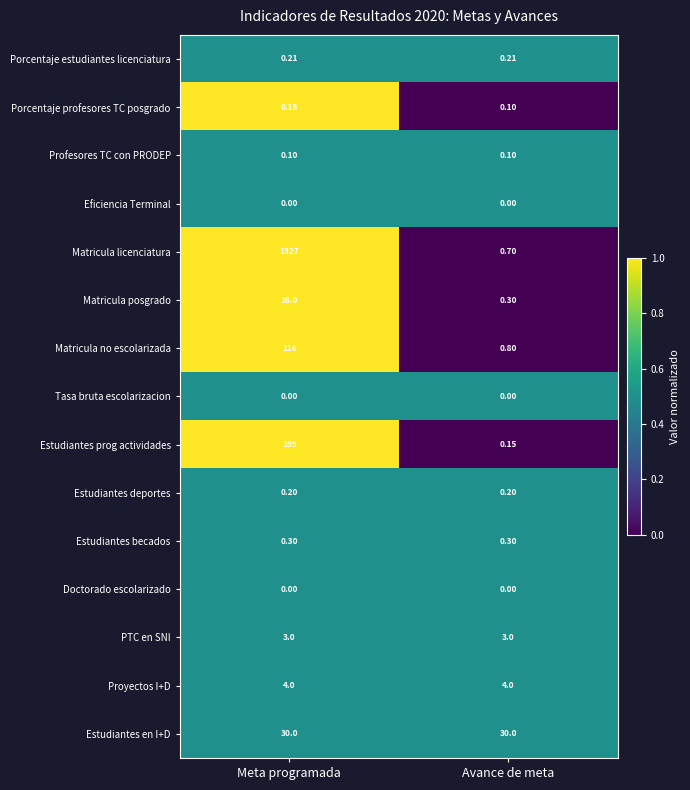

Between Meta programada and Avance de meta, which series saw the biggest shift?

Matricula licenciatura